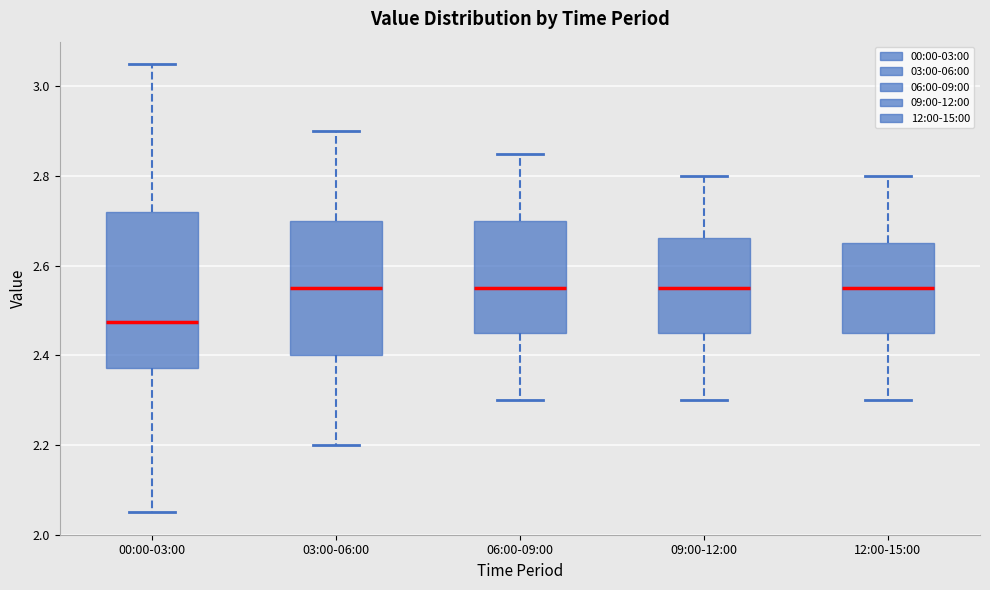

Where is the upper edge of the box for 06:00-09:00 on the y-axis? The values are not printed on the chart, so give them approximately, as read against the axis.

2.70